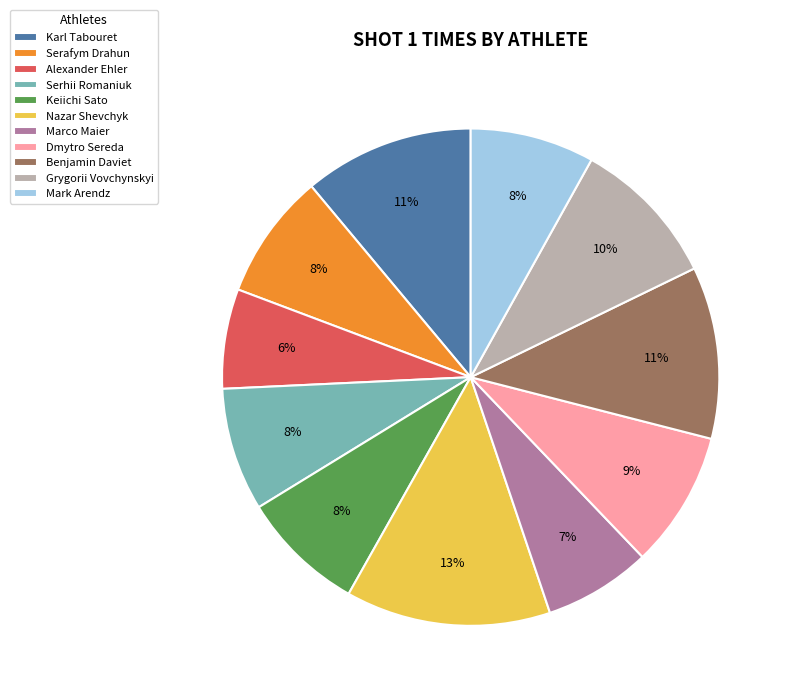

Is there a majority slice in this chart?

No